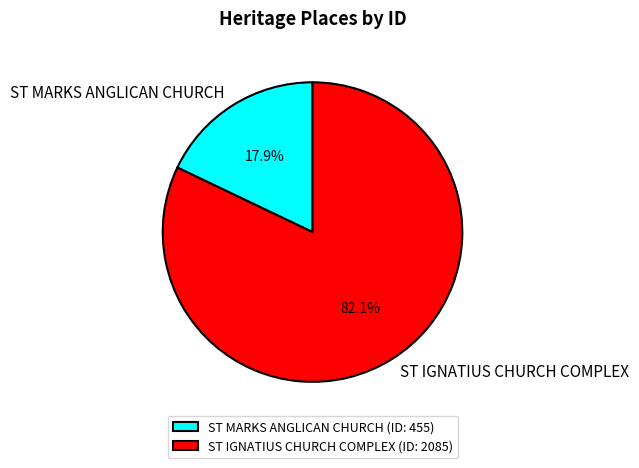

How many slices are in this pie chart?

2